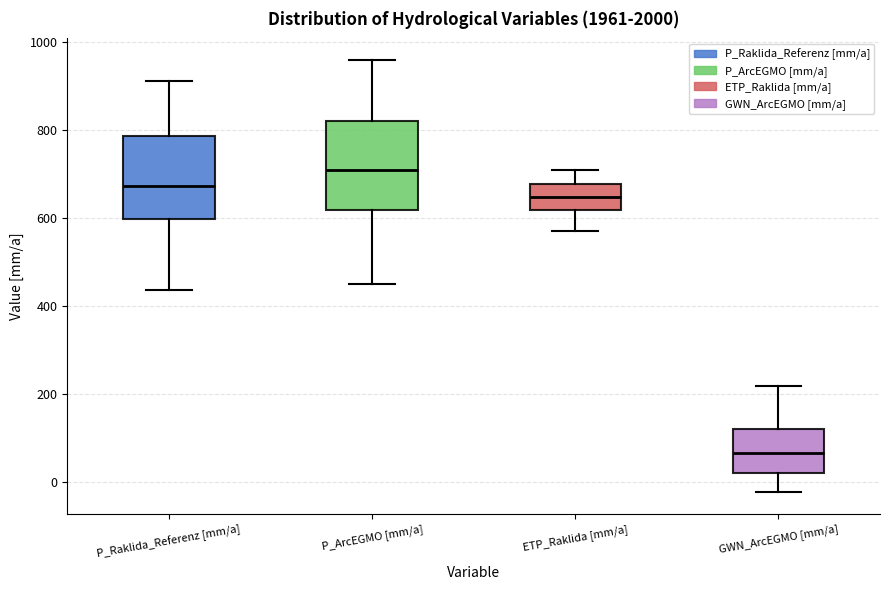

Reading left to right, transcribe this box plot: for each box, give where its median line is, the range the box spans, and where its two whiskers end, as read against the y-axis. The values are not printed on the chart, so give them approximately, as read against the axis.

P_Raklida_Referenz [mm/a]: median 680, box 600 to 780, whiskers 440 to 920
P_ArcEGMO [mm/a]: median 700, box 620 to 820, whiskers 440 to 960
ETP_Raklida [mm/a]: median 640, box 620 to 680, whiskers 560 to 700
GWN_ArcEGMO [mm/a]: median 60, box 20 to 120, whiskers -20 to 220